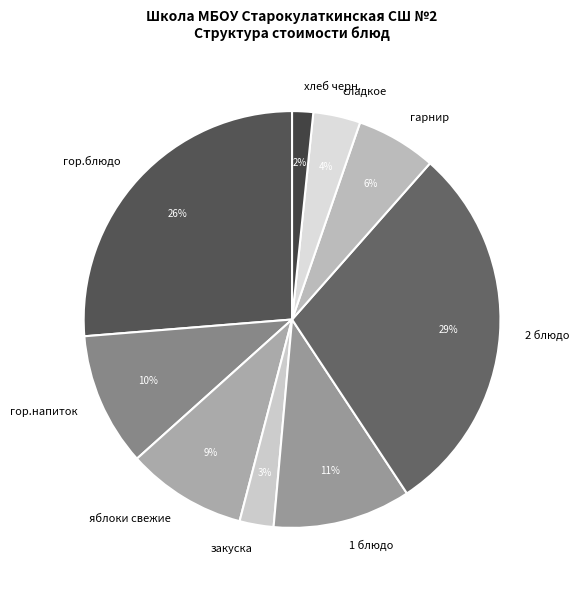

Combined, do 2 блюдо and гарнир account for over 50%?

No